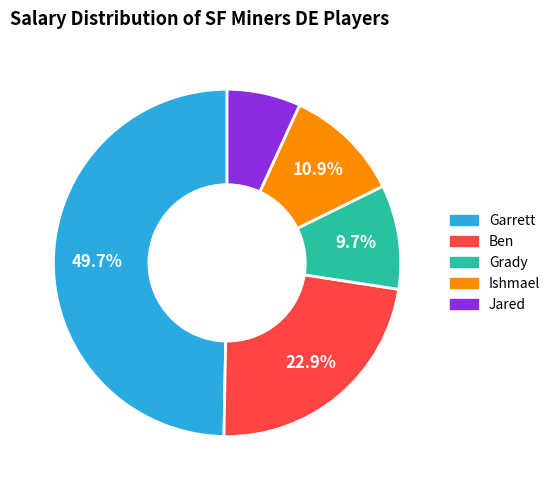

How many segments does this pie chart have?

5